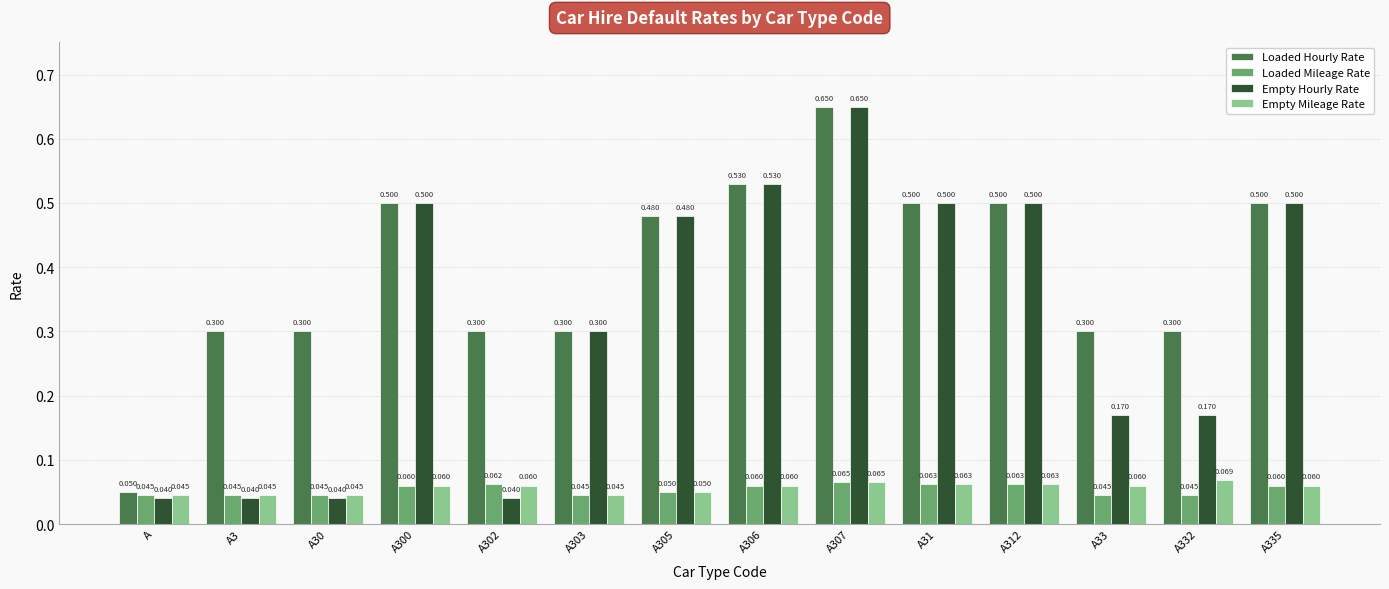

Which series has the largest range (max minus min)?

Empty Hourly Rate